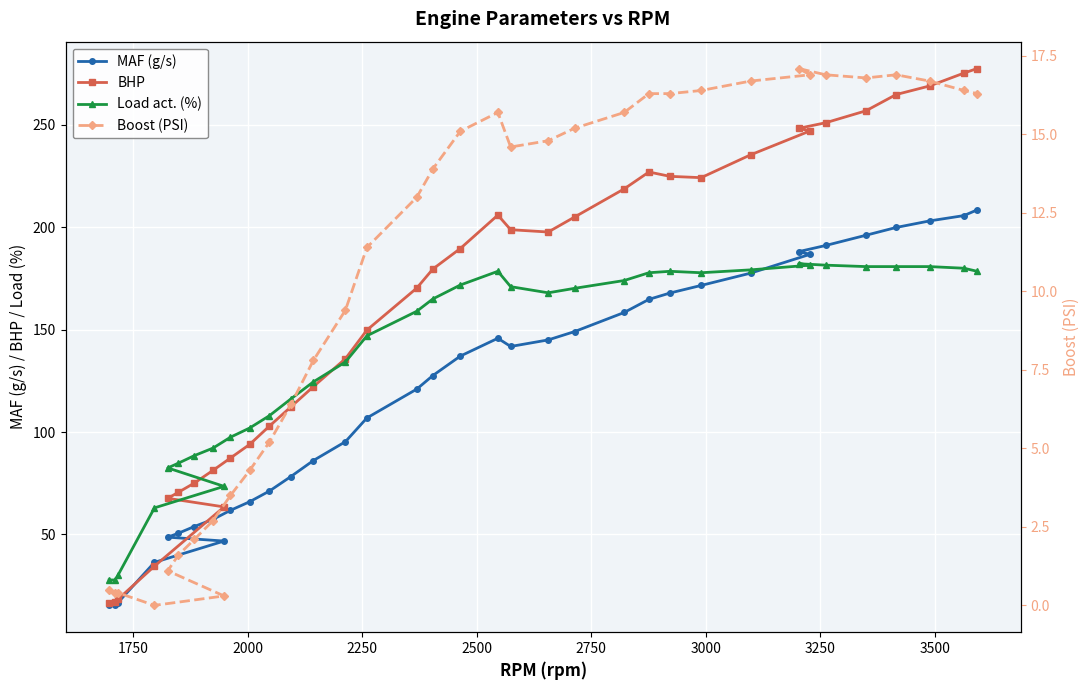

What is the average value of the Load act. (%) series?

136.6